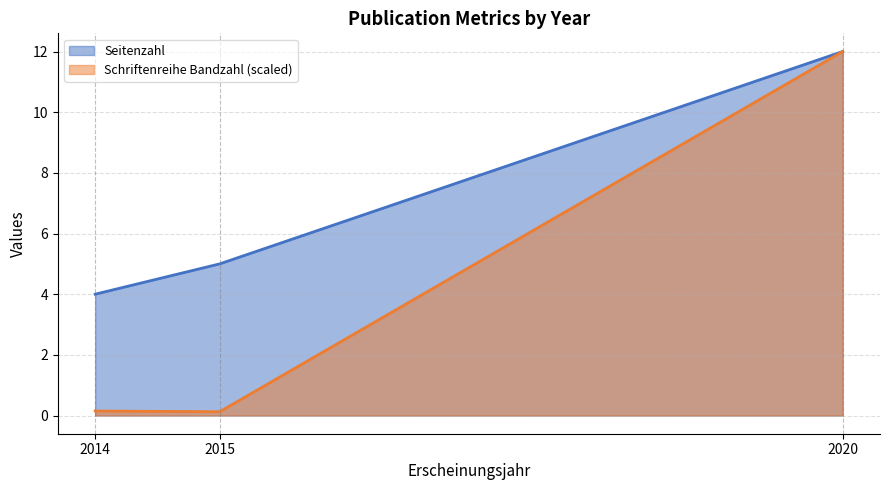

Reading left to right, extract all data points from this chart.

Seitenzahl: 2014=4.0	2015=5.0	2020=12.0
Schriftenreihe Bandzahl: 2014=0.1	2015=0.1	2020=12.0